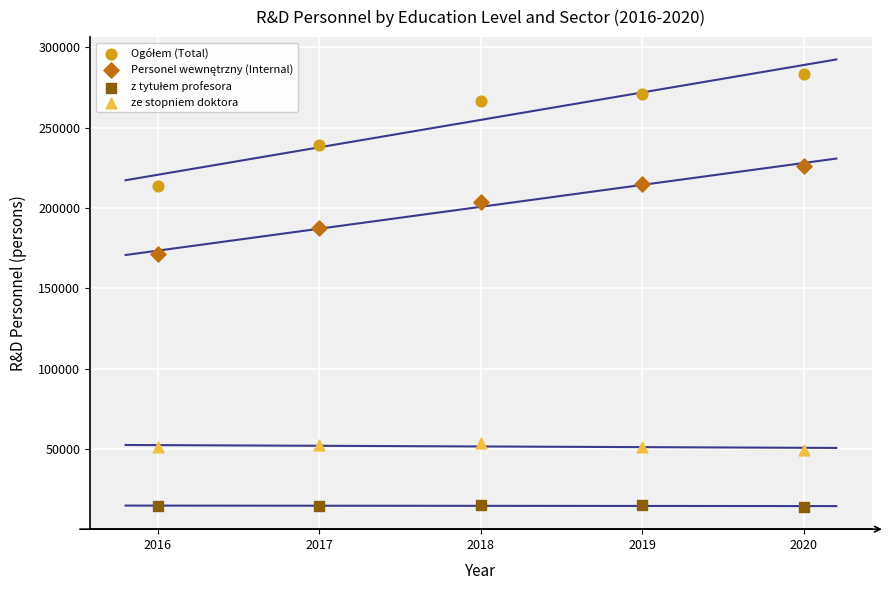

What is the X range (max minus min) for the scatter plot?

4